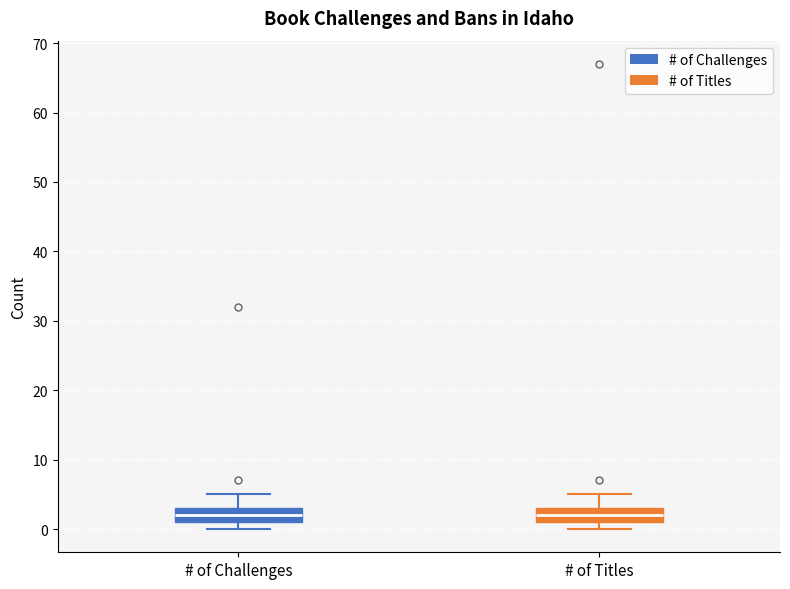

Where is the upper edge of the box for # of Titles on the y-axis? The values are not printed on the chart, so give them approximately, as read against the axis.

3